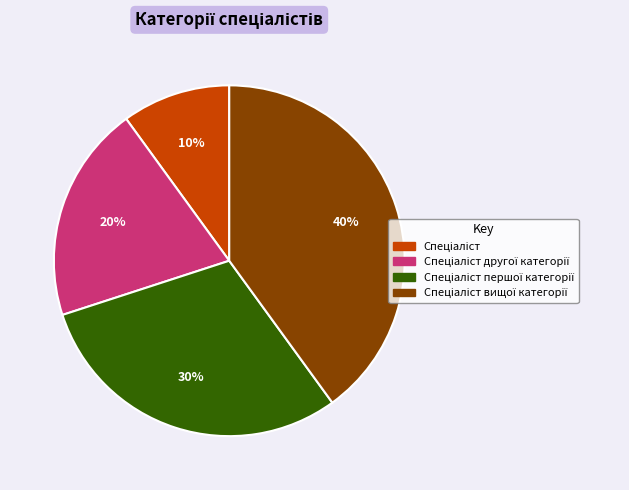

To the nearest percent, what is the average slice percentage?

25%